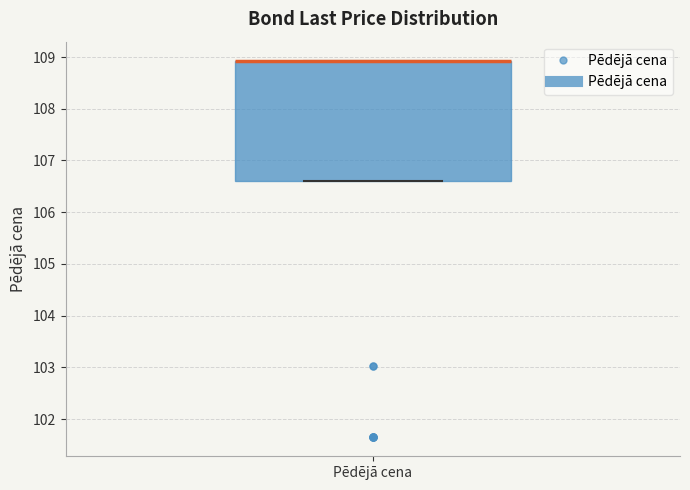

Transcribe this box plot: give where the median line is, the range the box spans, and where the two whiskers end, as read against the y-axis. The values are not printed on the chart, so give them approximately, as read against the axis.

median 108.9 (drawn on the box's upper edge), box 106.6 to 108.9, whiskers 106.6 to 108.9